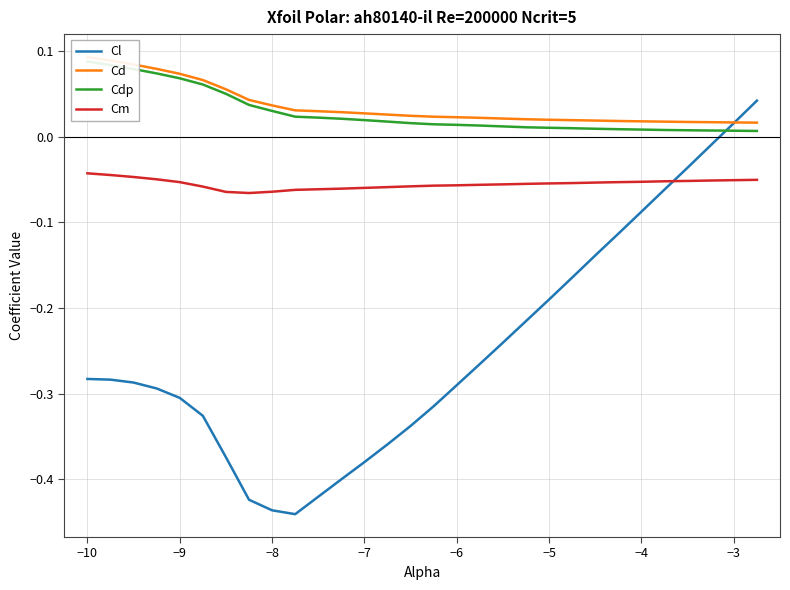

After their last crossing, which series has the higher values: Cl or Cm?

Cl